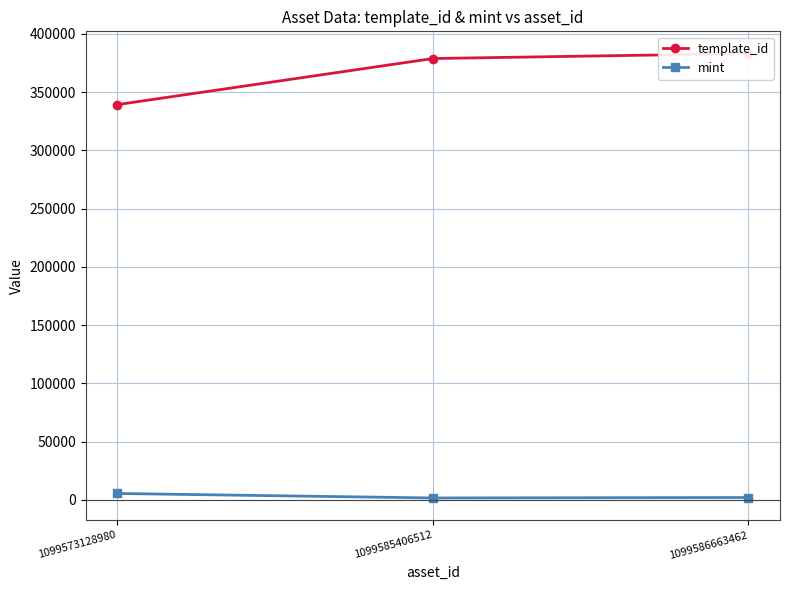

Rank the series by their average value, from lowest to highest.

mint, template_id